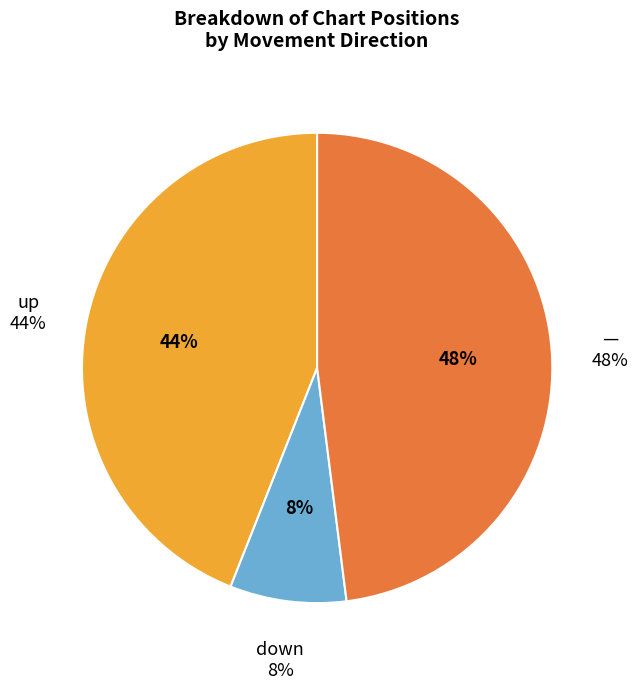

True or false: - accounts for 48% of the total.

True